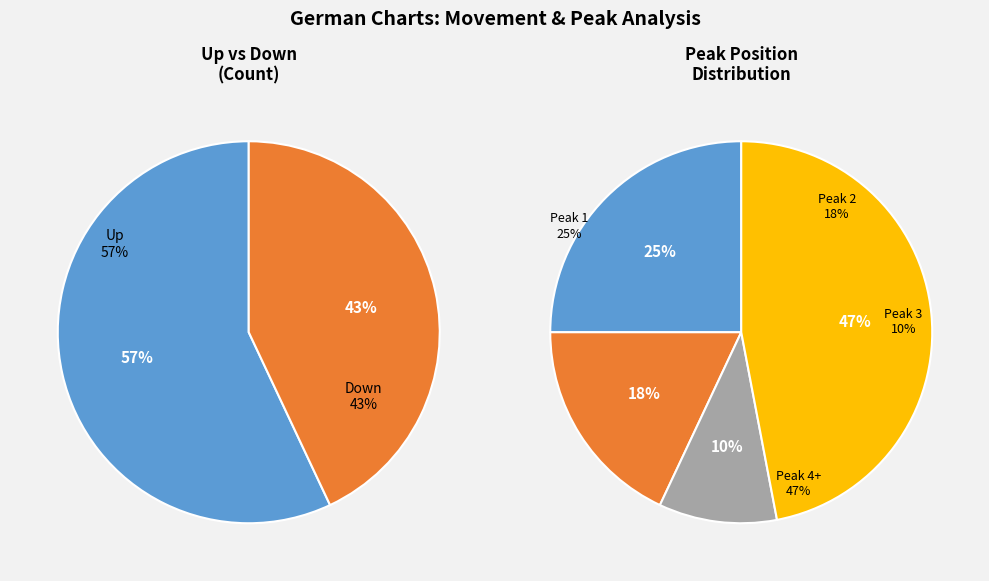

Which category has the biggest portion of the pie?

up